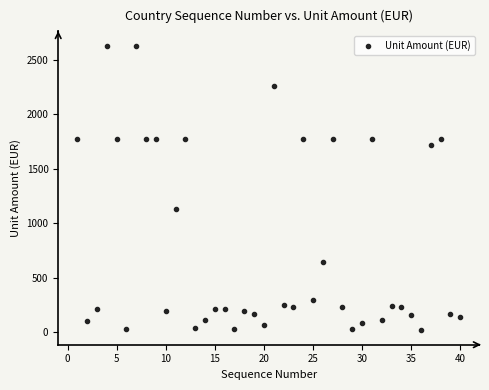

What is the range of X values (max minus min)?

39